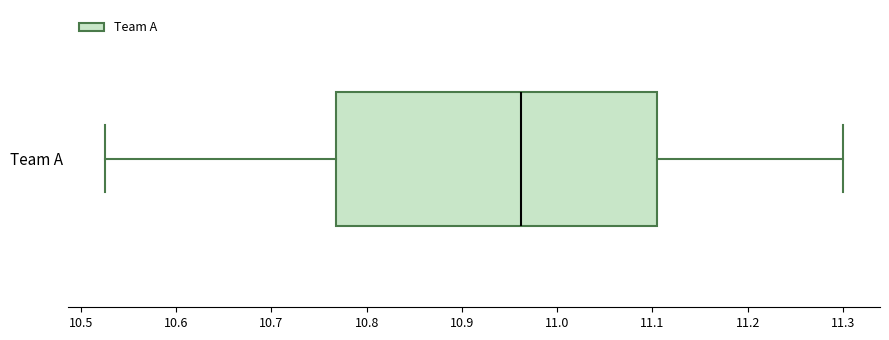

Where does the median line of the box for Team A sit on the x-axis? The values are not printed on the chart, so give them approximately, as read against the axis.

10.96